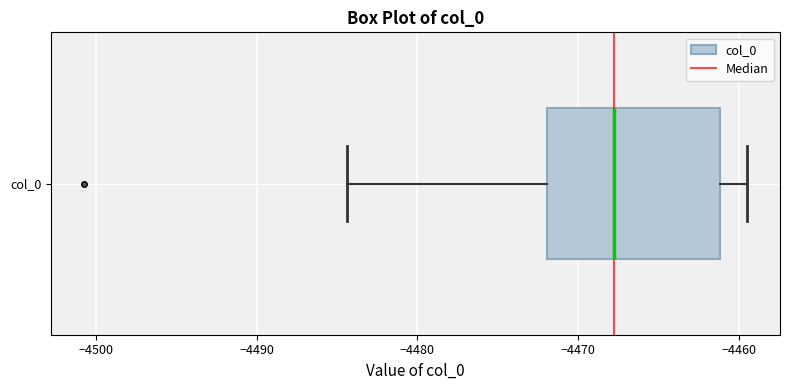

Read this box plot against the x-axis: the position of the median line, the range covered by the box, and the ends of both whiskers. The values are not printed on the chart, so give them approximately, as read against the axis.

median -4468, box -4472 to -4461, whiskers -4484 to -4460